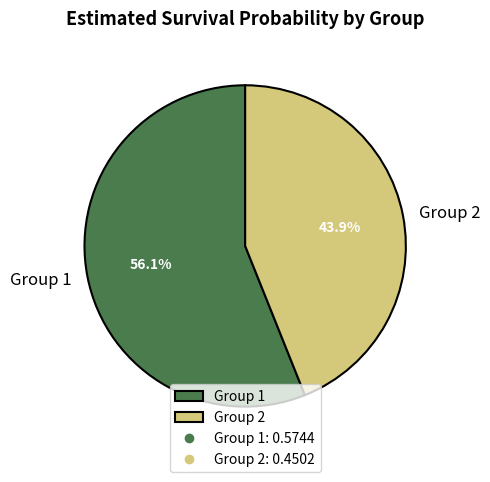

Which slice represents more than half of the pie?

Group 1